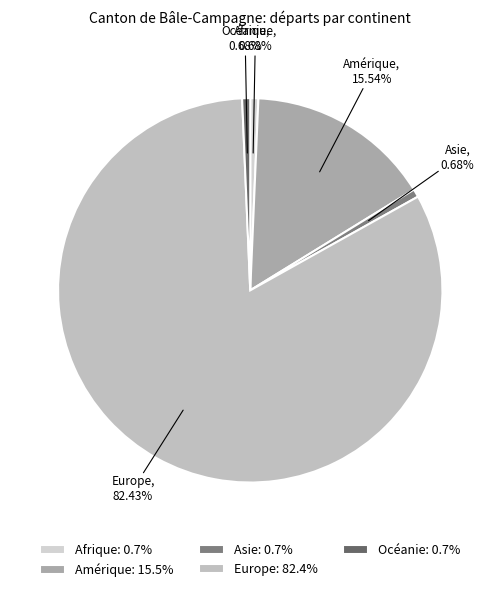

Which category accounts for the majority?

Europe